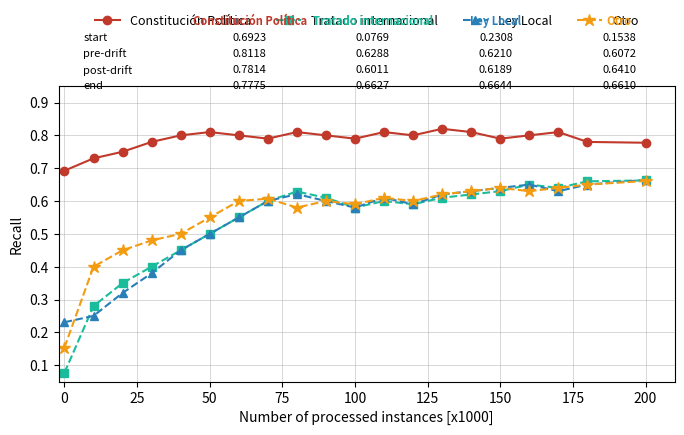

True or false: Constitución Política has more than 0 points higher than both neighbors.

True